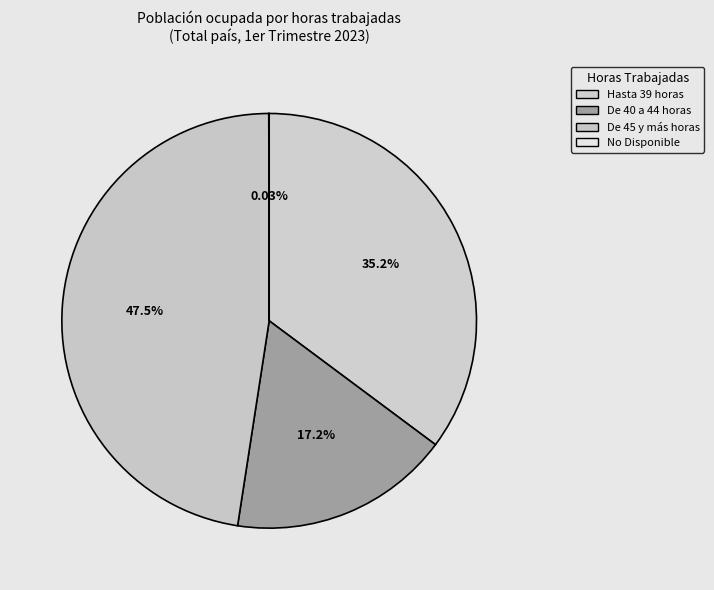

What percentage do Hasta 39 horas and No Disponible together represent?

35.2%